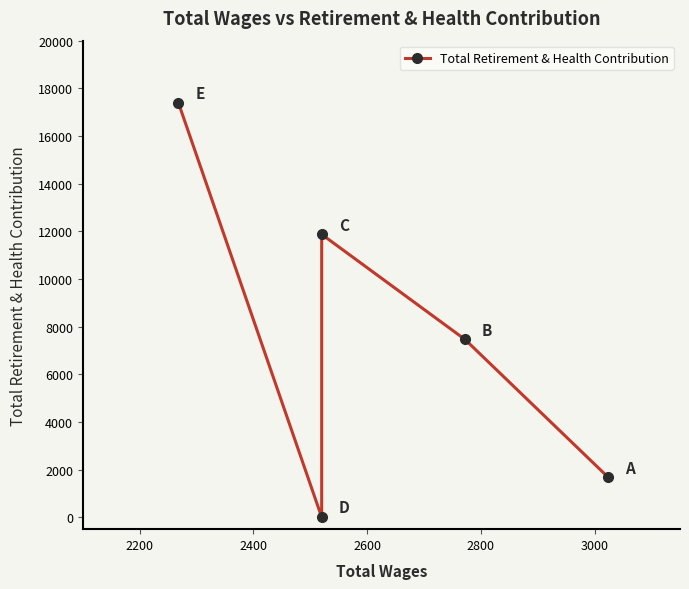

Is it true that the value at 2000 is 1018?

False